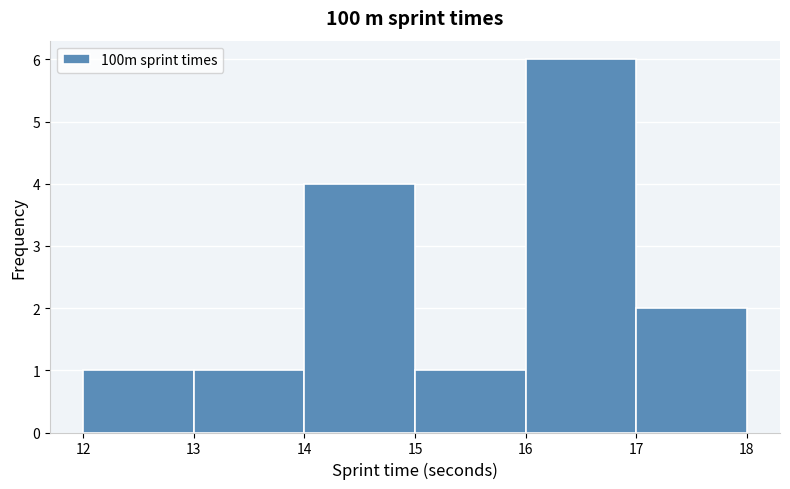

Reading left to right, list every bar in this chart as the range it spans on the x-axis followed by its height. The values are not printed on the chart, so give them approximately, as read against the axis.

12 to 13: 1
13 to 14: 1
14 to 15: 4
15 to 16: 1
16 to 17: 6
17 to 18: 2